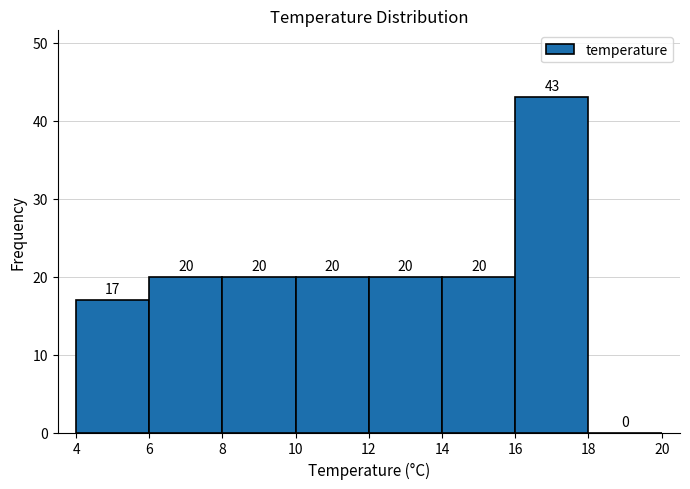

Reading left to right, list every bar in this chart as the range it spans on the x-axis followed by its height.

4 to 6: 17
6 to 8: 20
8 to 10: 20
10 to 12: 20
12 to 14: 20
14 to 16: 20
16 to 18: 43
18 to 20: 0